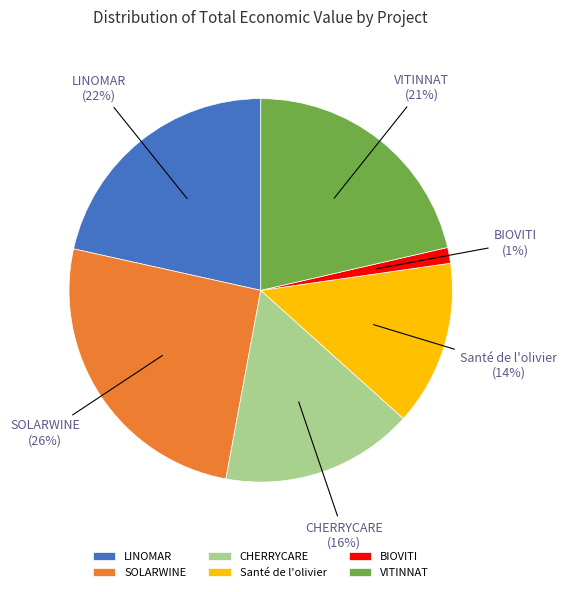

What is the largest slice in the pie chart?

SOLARWINE